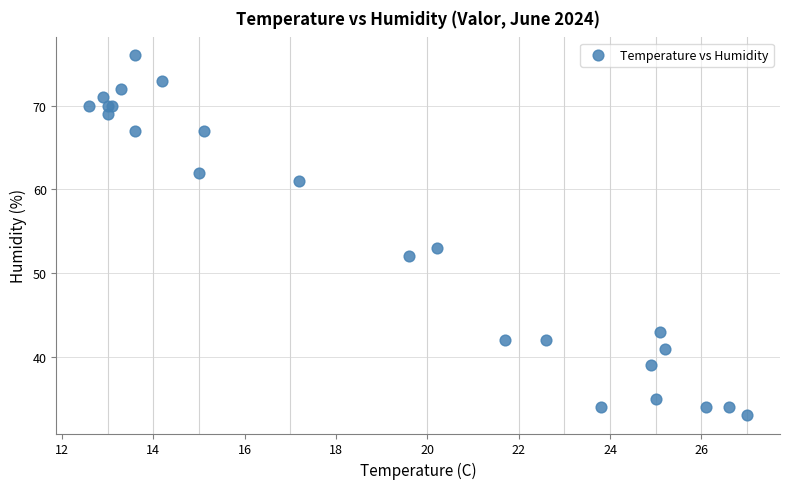

What Y value in the scatter plot is closest to 54?

53